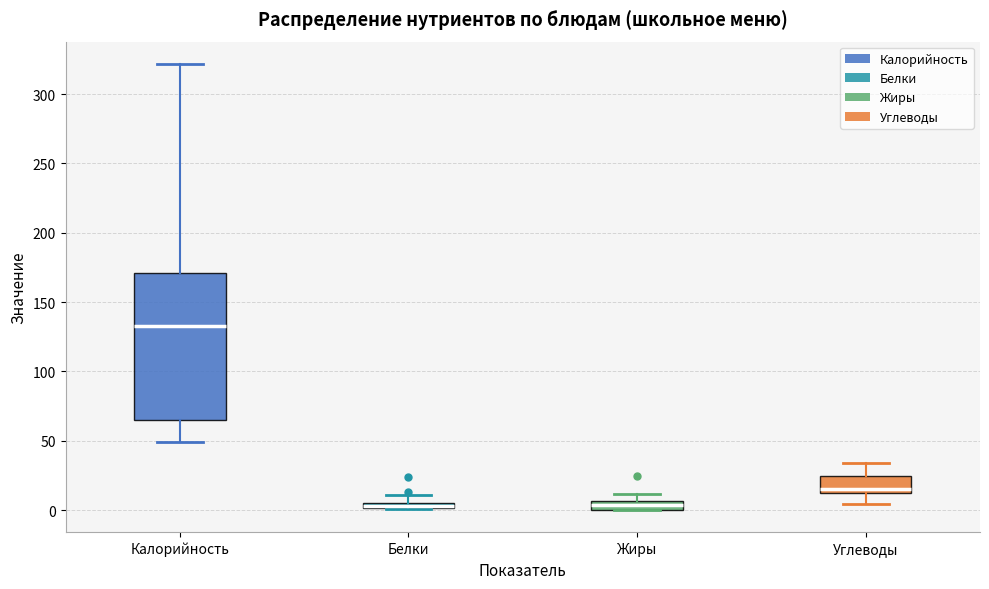

Comparing the boxes themselves (not the whiskers), which one is the tallest?

Калорийность